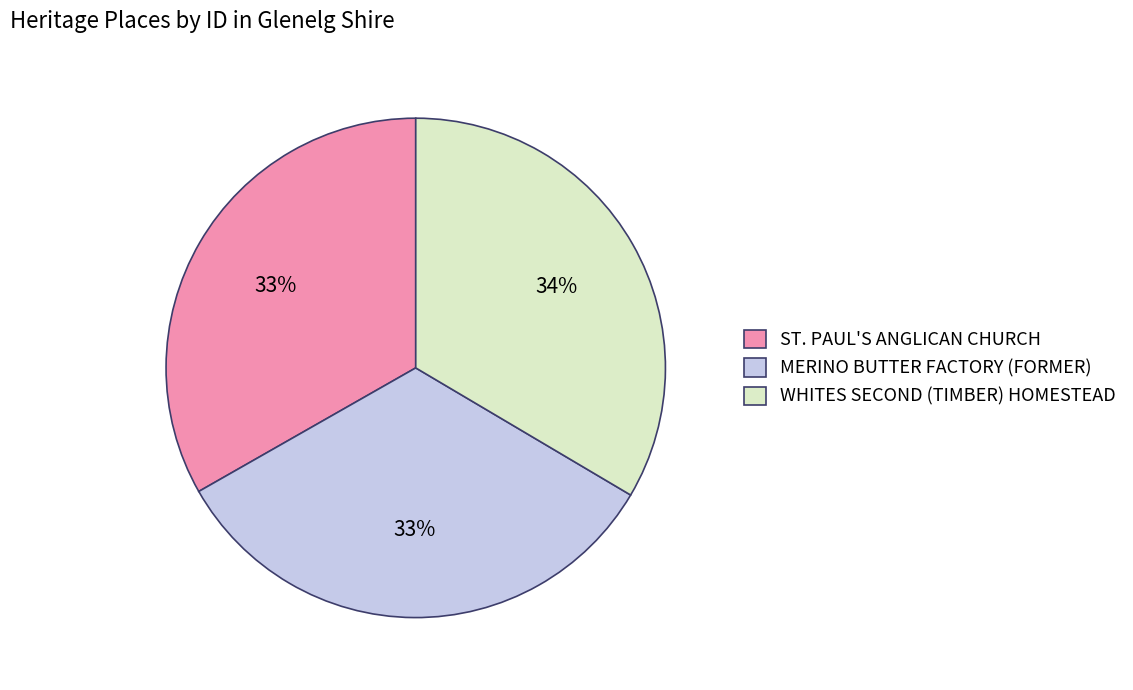

The MERINO BUTTER FACTORY (FORMER) slice represents 21% of the pie. True or false?

False